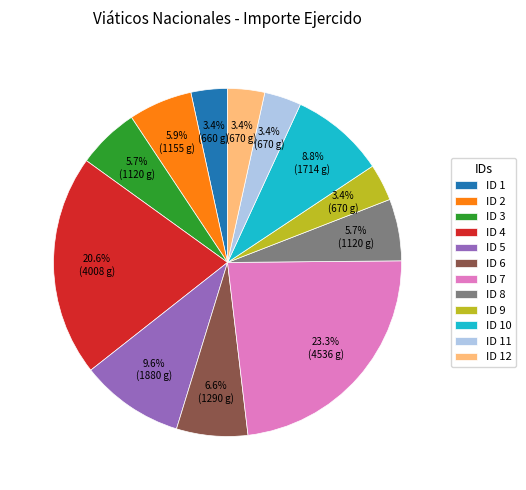

Combined, what portion of the pie is ID 9 and ID 1?

6.8%